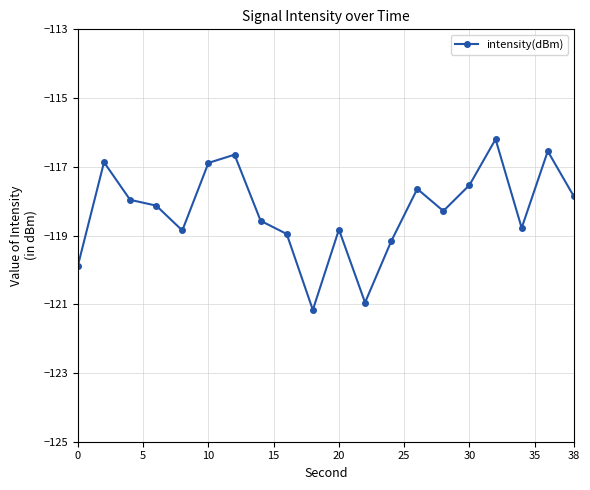

What is the difference between the maximum and minimum values?

5.0